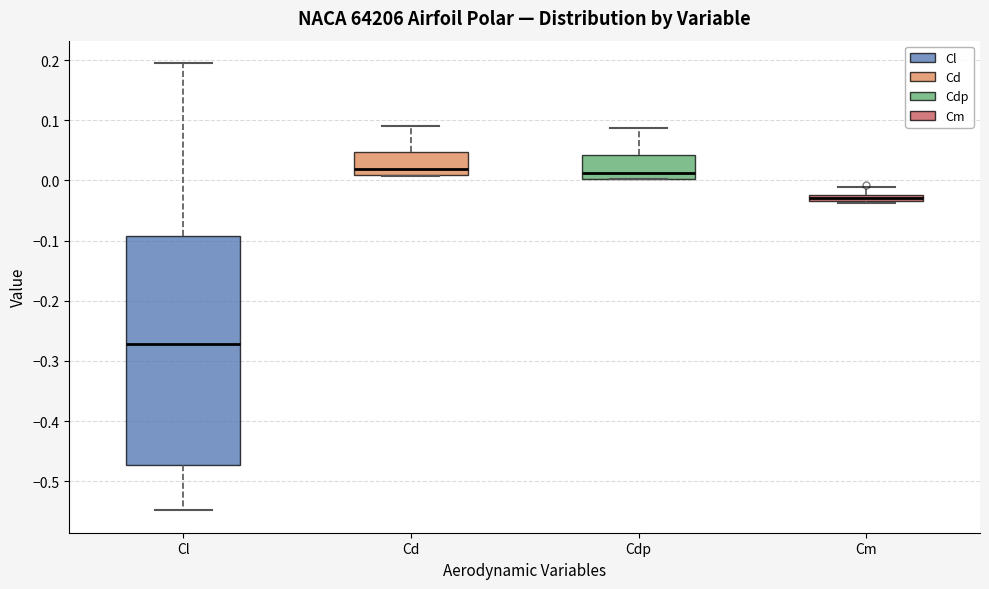

Comparing the boxes themselves (not the whiskers), which one is the tallest?

Cl